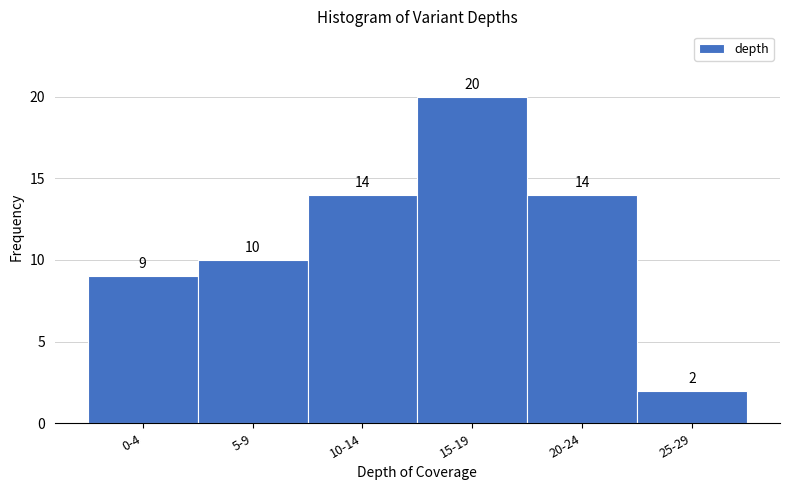

Reading left to right, extract all data points from this chart.

9	10	14	20	14	2